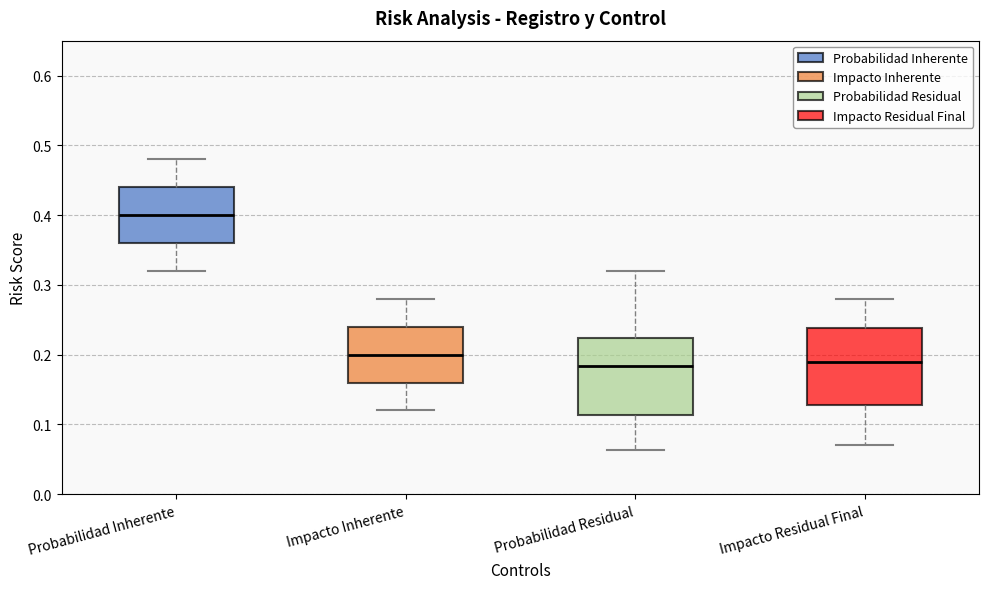

Reading left to right, read every box against the y-axis: the position of its median line, the range the box covers, and the ends of its whiskers. The values are not printed on the chart, so give them approximately, as read against the axis.

Probabilidad Inherente: median 0.40, box 0.36 to 0.44, whiskers 0.32 to 0.48
Impacto Inherente: median 0.20, box 0.16 to 0.24, whiskers 0.12 to 0.28
Probabilidad Residual: median 0.18, box 0.11 to 0.22, whiskers 0.06 to 0.32
Impacto Residual Final: median 0.19, box 0.13 to 0.24, whiskers 0.07 to 0.28